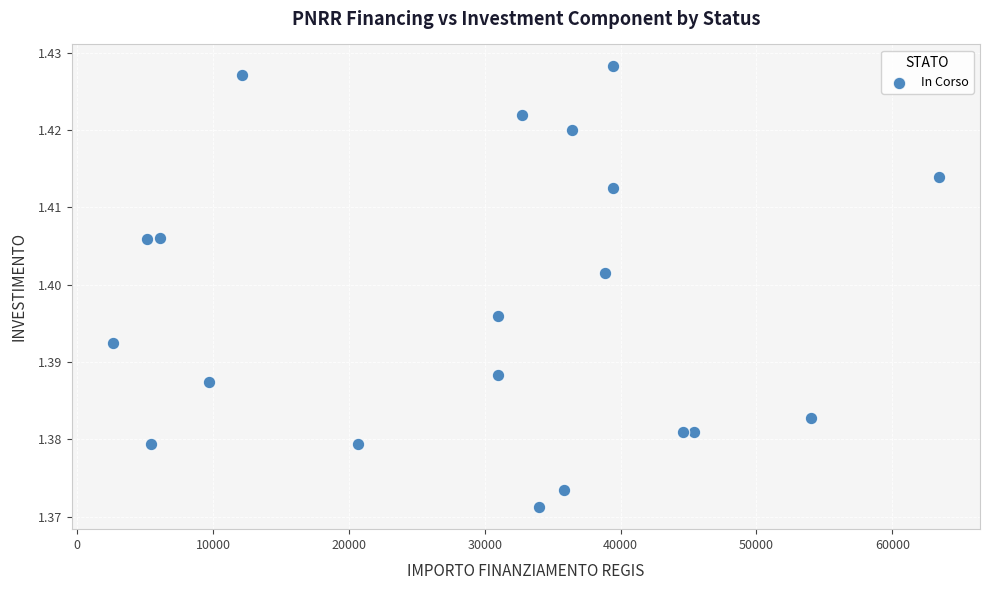

What is the range of X values (max minus min)?

60745.0